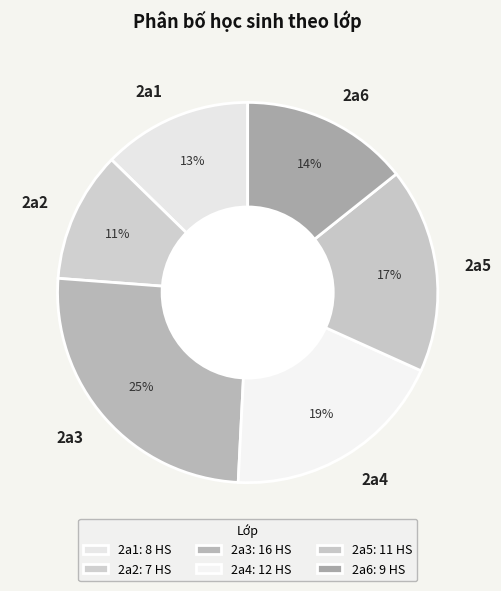

Is it true that 2a2 is 1% of the pie?

False